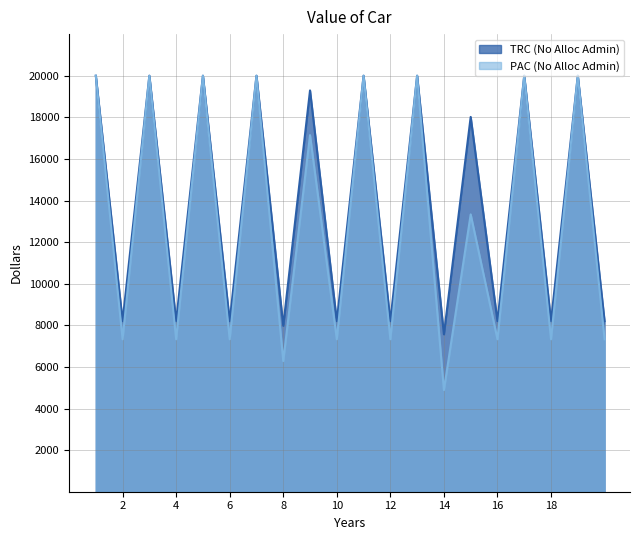

What is the minimum value shown in the chart?

4885.1